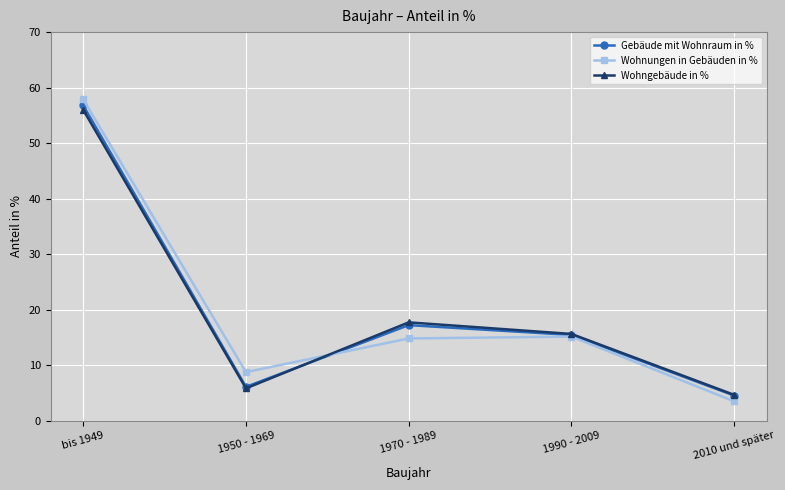

What is the sum of all Wohnungen in Gebäuden in % values?

100.0